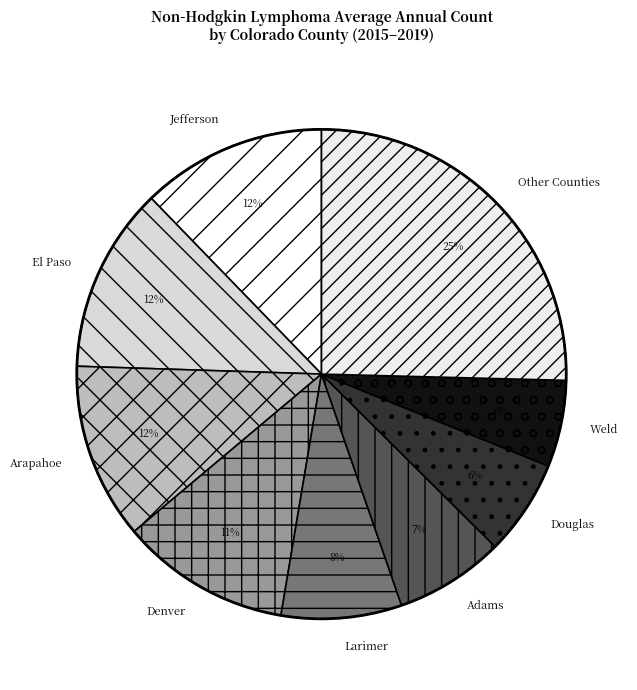

The Larimer slice represents 8% of the pie. True or false?

True